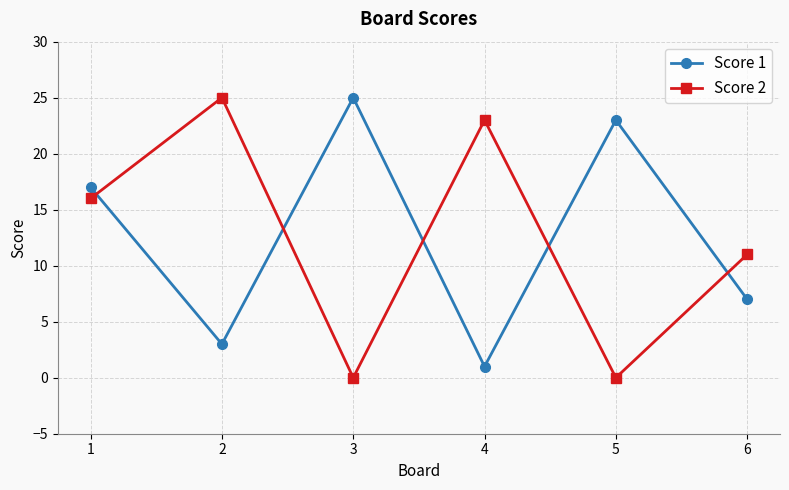

At 6, list the series in order from smallest to largest.

Score 1, Score 2